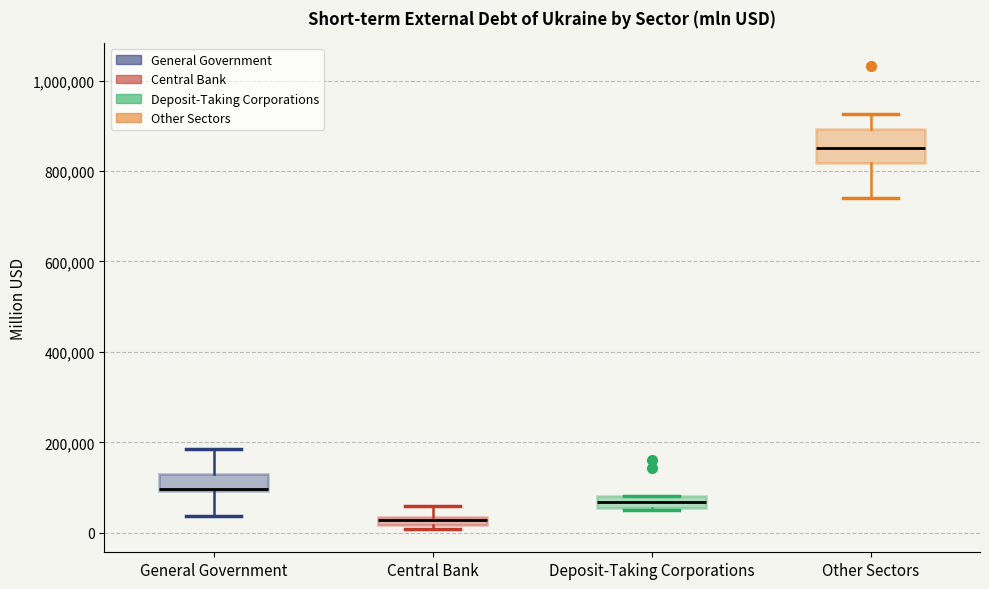

Which box's median line is the highest?

Other Sectors